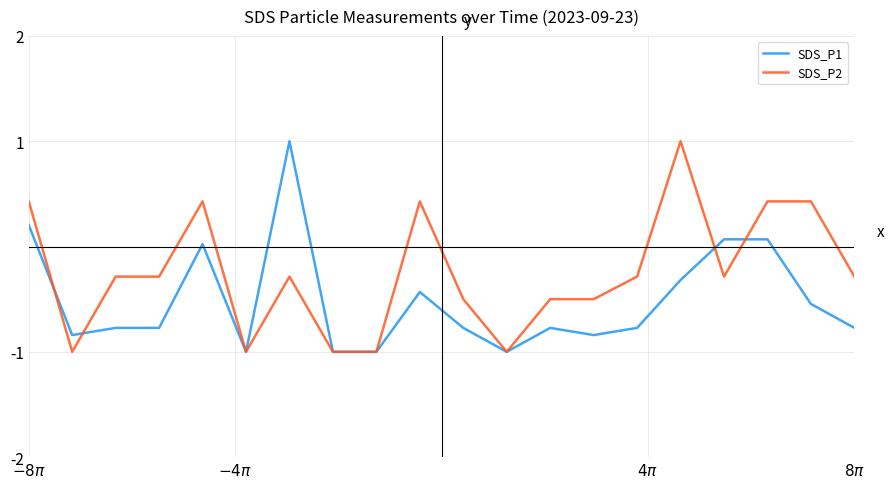

Which series has the largest total across all categories?

SDS_P2